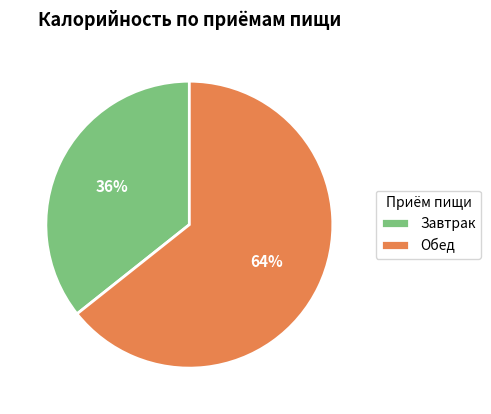

Approximately how many times larger is the value at Завтрак compared to Обед?

0.6